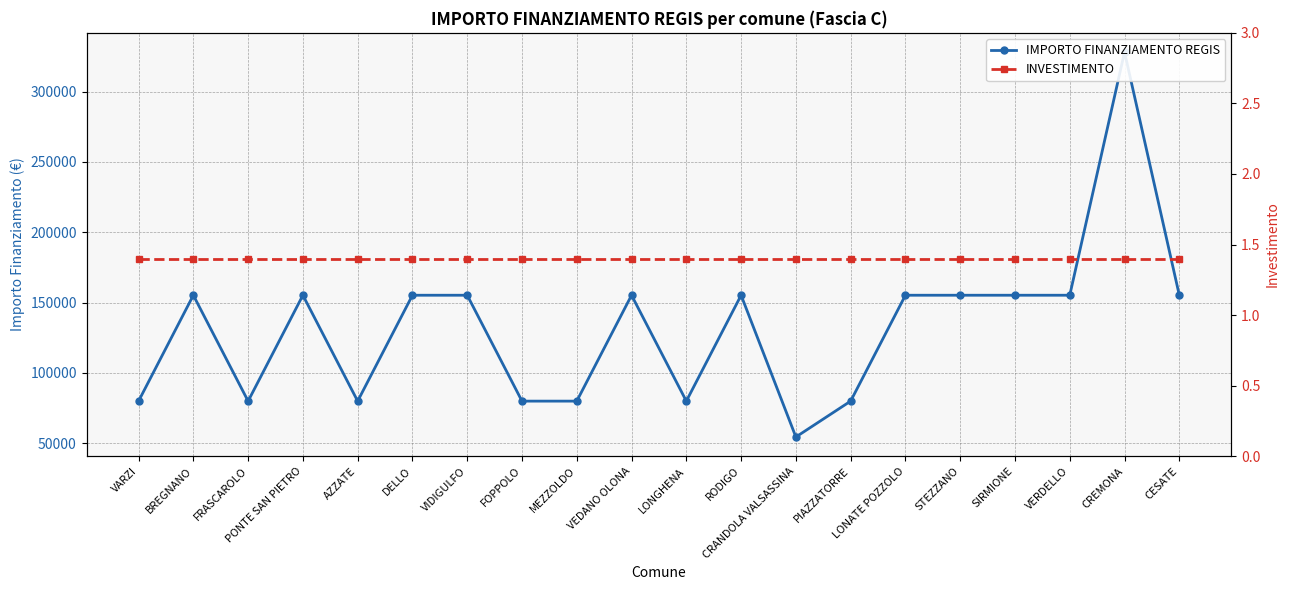

At which category does the chart reach its peak across all series?

CREMONA